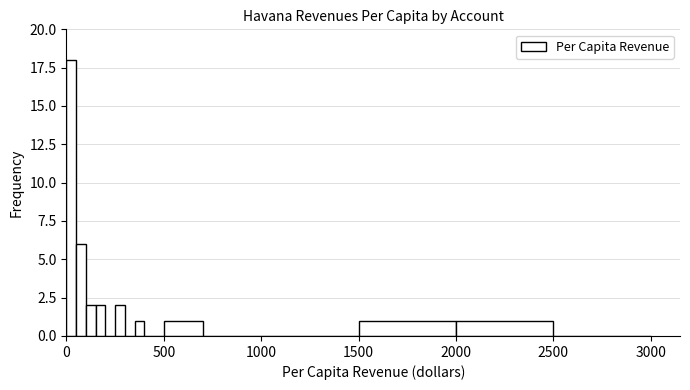

Read against the x-axis, roughly where is the centre of the tallest bar?

50